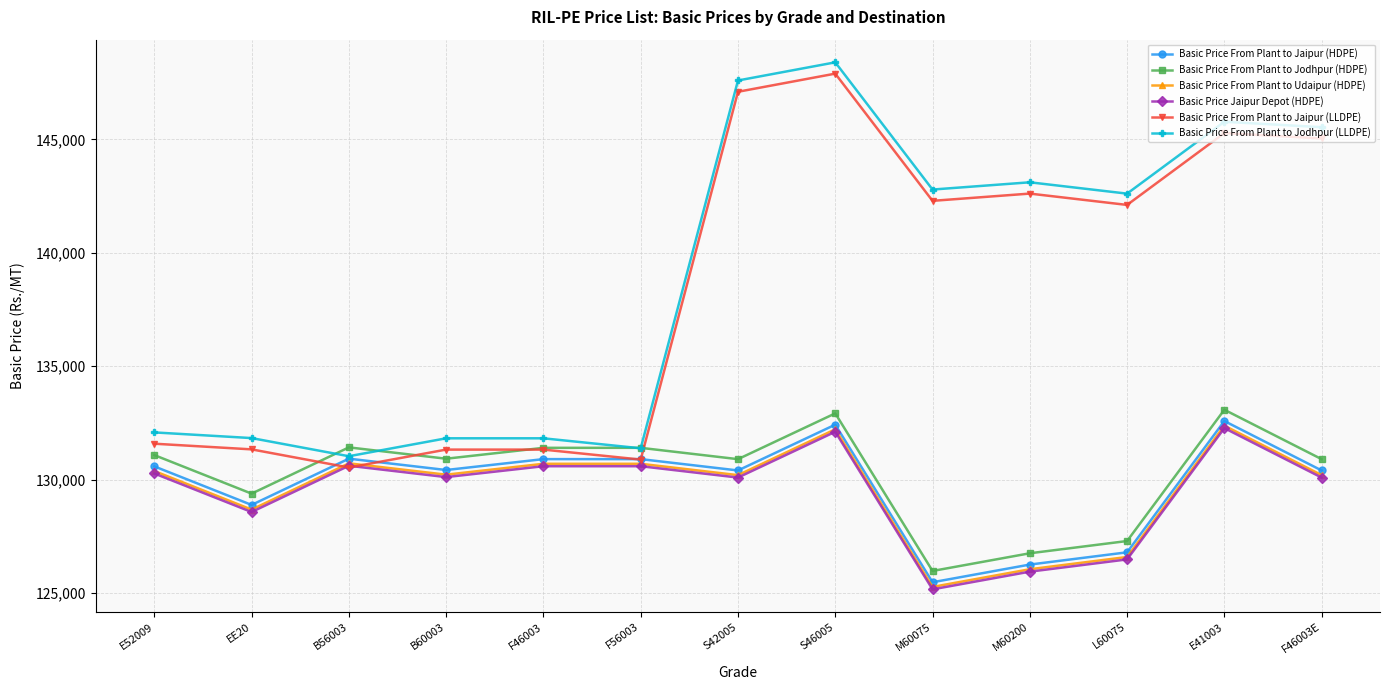

Which category has the lowest value in the Basic Price From Plant to Jaipur (HDPE) series?

M60075